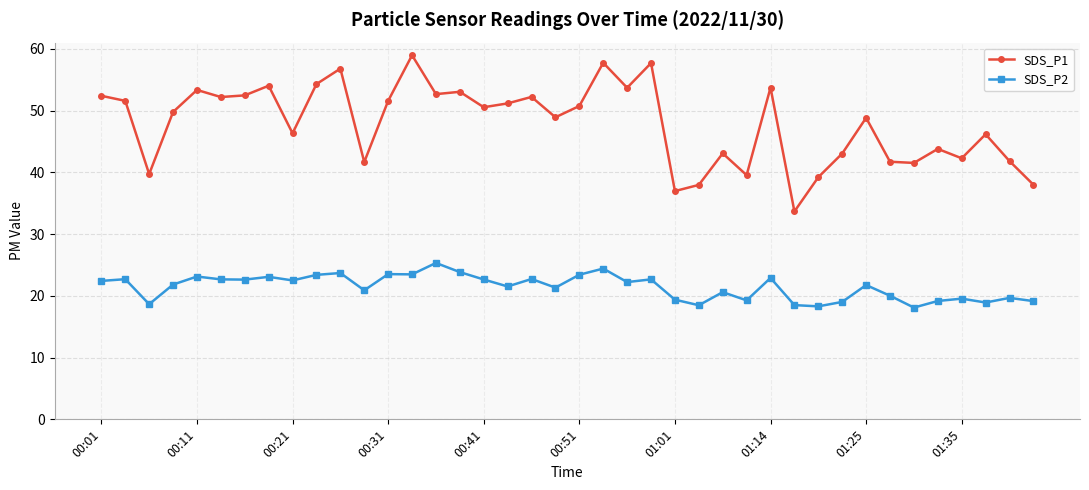

What is the difference between the maximum and minimum values in the SDS_P1 series?

25.3